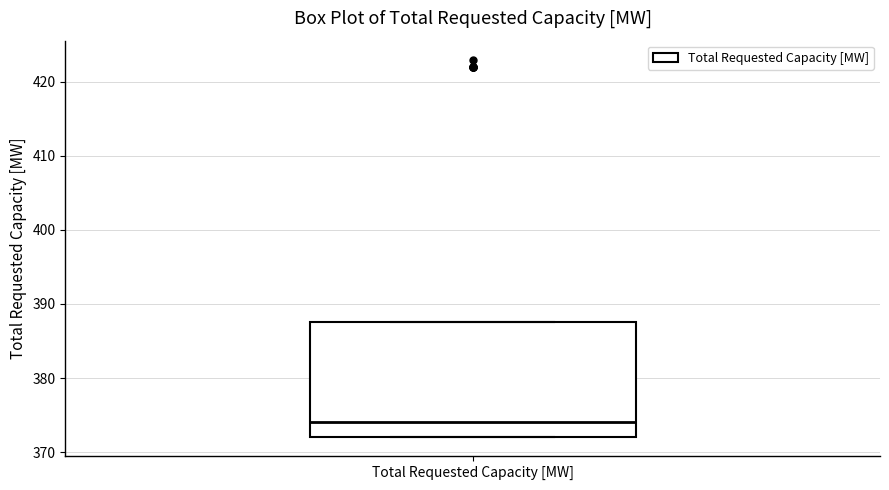

Transcribe this box plot: give where the median line is, the range the box spans, and where the two whiskers end, as read against the y-axis. The values are not printed on the chart, so give them approximately, as read against the axis.

median 374, box 372 to 388, whiskers 372 to 388